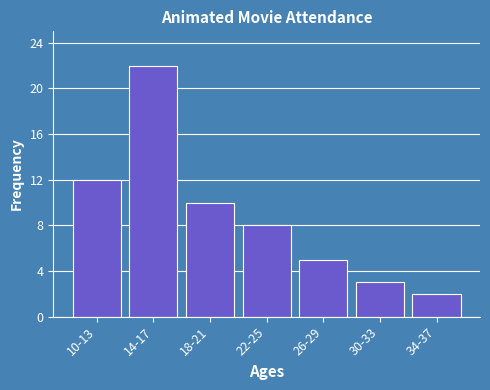

Reading left to right, transcribe all the data shown in this chart.

10-13=12	14-17=22	18-21=10	22-25=8	26-29=5	30-33=3	34-37=2